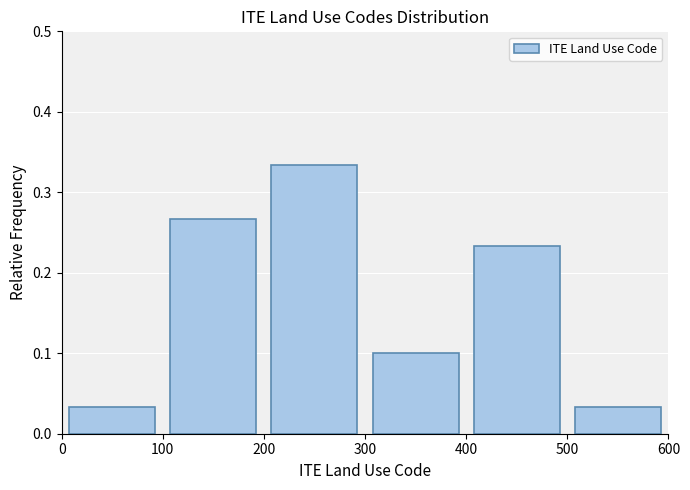

Which range on the x-axis has the tallest bar?

200 to 300